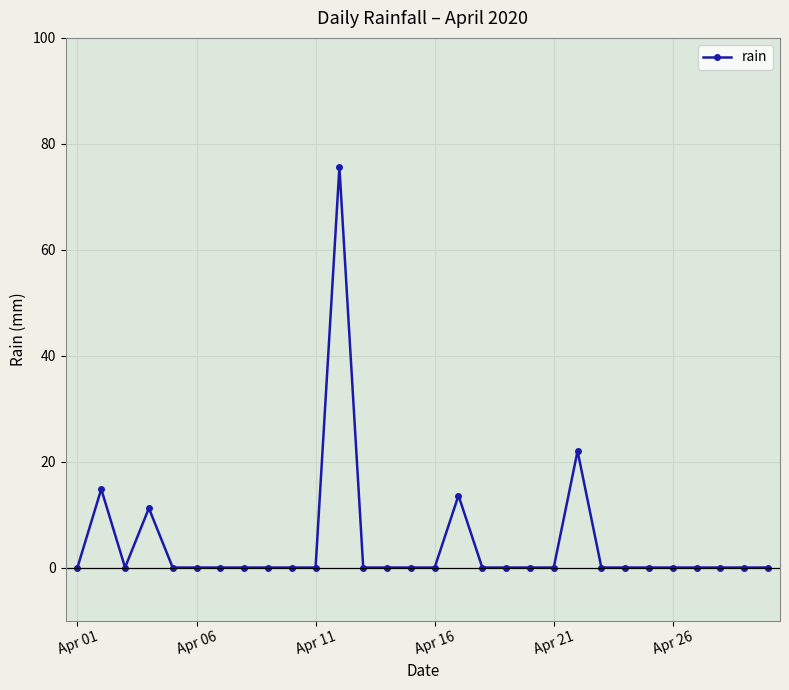

What is the greatest value displayed?

75.6